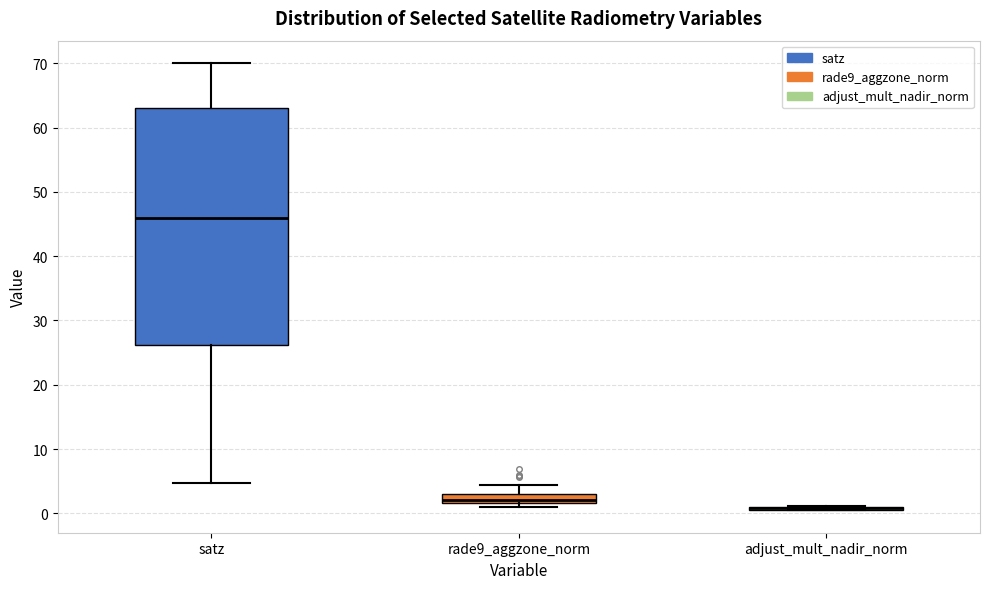

Where is the upper edge of the box for rade9_aggzone_norm on the y-axis? The values are not printed on the chart, so give them approximately, as read against the axis.

3